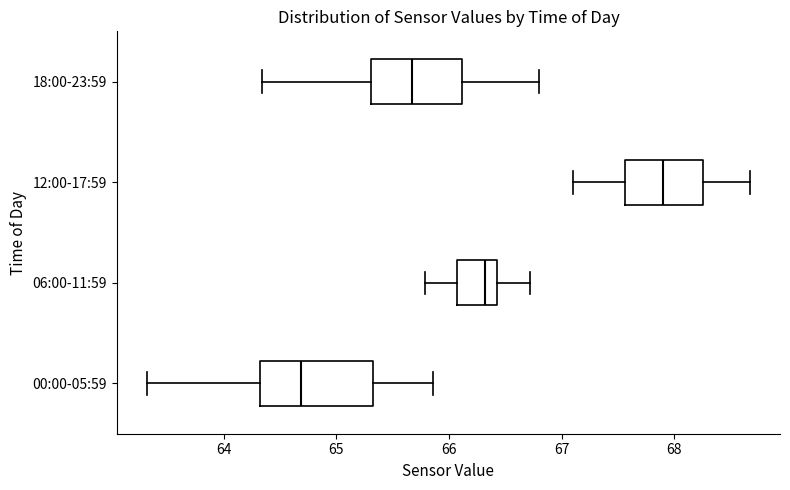

Which box is the widest, from its left edge to its right edge?

00:00-05:59